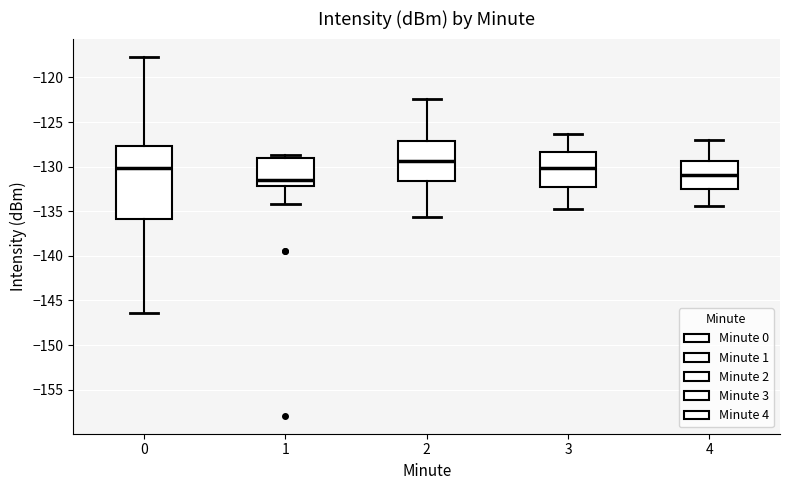

Which box's median line is the highest?

2